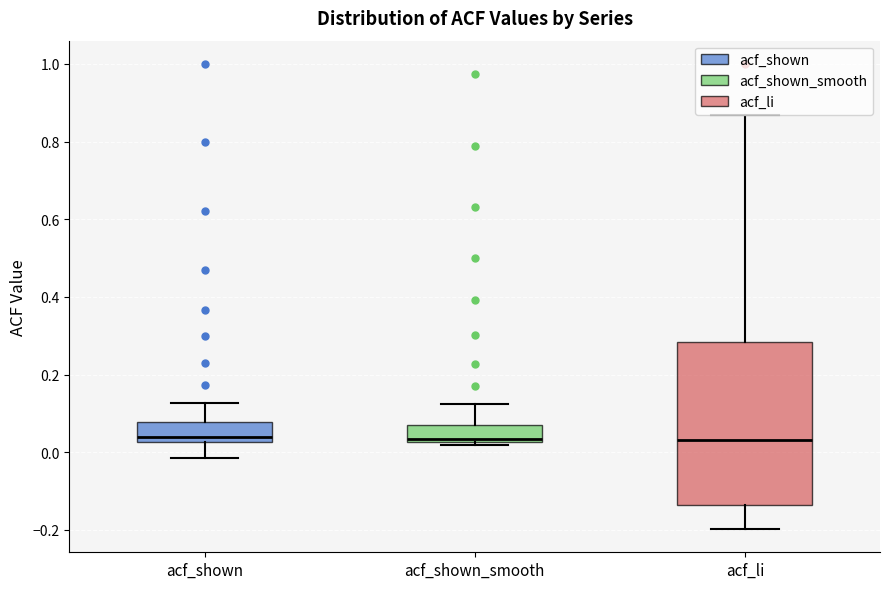

Reading left to right, transcribe this box plot: for each box, give where its median line is, the range the box spans, and where its two whiskers end, as read against the y-axis. The values are not printed on the chart, so give them approximately, as read against the axis.

acf_shown: median 0.04, box 0.02 to 0.08, whiskers -0.02 to 0.12
acf_shown_smooth: median 0.04, box 0.02 to 0.08, whiskers 0.02 (just below the box's lower edge) to 0.12
acf_li: median 0.04, box -0.14 to 0.28, whiskers -0.20 to 0.86